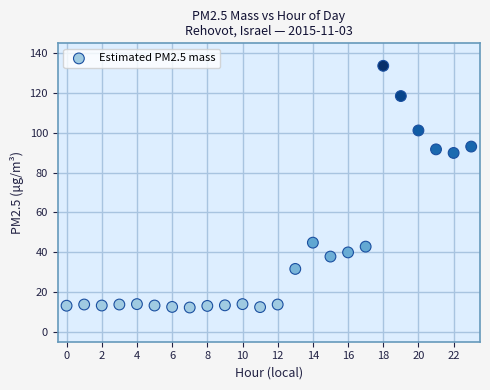

What is the range of Y values (max minus min)?

121.5